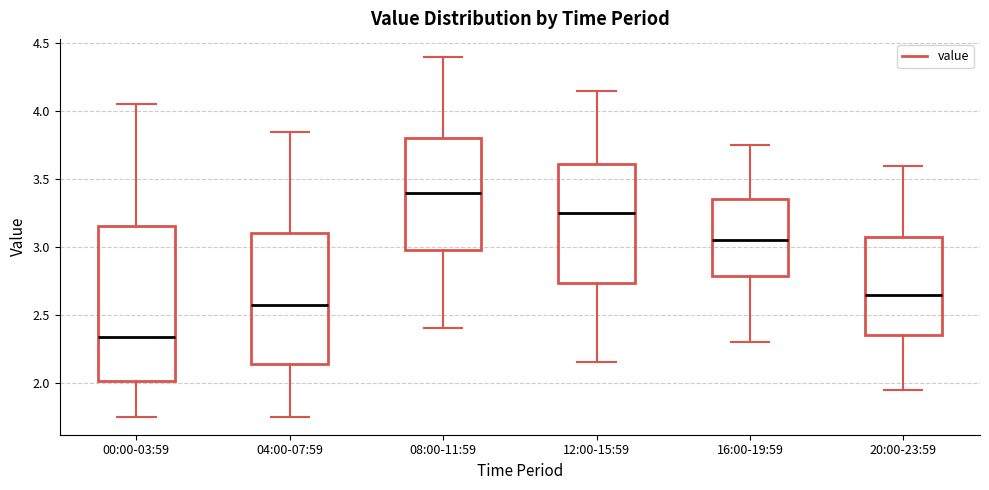

Reading left to right, read every box against the y-axis: the position of its median line, the range the box covers, and the ends of its whiskers. The values are not printed on the chart, so give them approximately, as read against the axis.

00:00-03:59: median 2.35, box 2.00 to 3.15, whiskers 1.75 to 4.05
04:00-07:59: median 2.60, box 2.15 to 3.10, whiskers 1.75 to 3.85
08:00-11:59: median 3.40, box 3.00 to 3.80, whiskers 2.40 to 4.40
12:00-15:59: median 3.25, box 2.75 to 3.60, whiskers 2.15 to 4.15
16:00-19:59: median 3.05, box 2.80 to 3.35, whiskers 2.30 to 3.75
20:00-23:59: median 2.65, box 2.35 to 3.10, whiskers 1.95 to 3.60